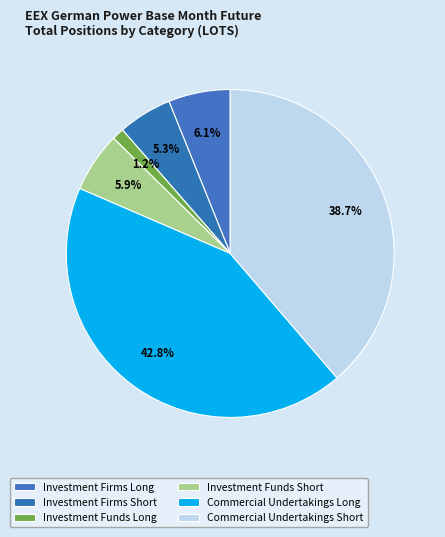

Rank the categories by value from lowest to highest.

Investment Funds Long, Investment Firms Short, Investment Funds Short, Investment Firms Long, Commercial Undertakings Short, Commercial Undertakings Long